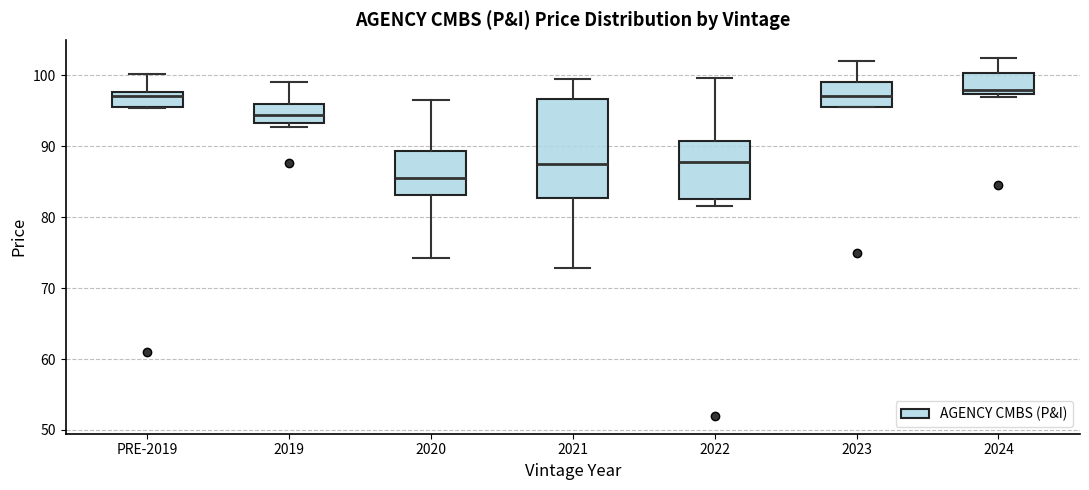

Reading left to right, transcribe this box plot: for each box, give where its median line is, the range the box spans, and where its two whiskers end, as read against the y-axis. The values are not printed on the chart, so give them approximately, as read against the axis.

PRE-2019: median 97, box 96 to 98, whiskers 95 to 100
2019: median 94, box 93 to 96, whiskers 93 (just below the box's lower edge) to 99
2020: median 86, box 83 to 89, whiskers 74 to 97
2021: median 88, box 83 to 97, whiskers 73 to 100
2022: median 88, box 83 to 91, whiskers 82 to 100
2023: median 97, box 96 to 99, whiskers 96 to 102
2024: median 98, box 97 to 100, whiskers 97 (just below the box's lower edge) to 103